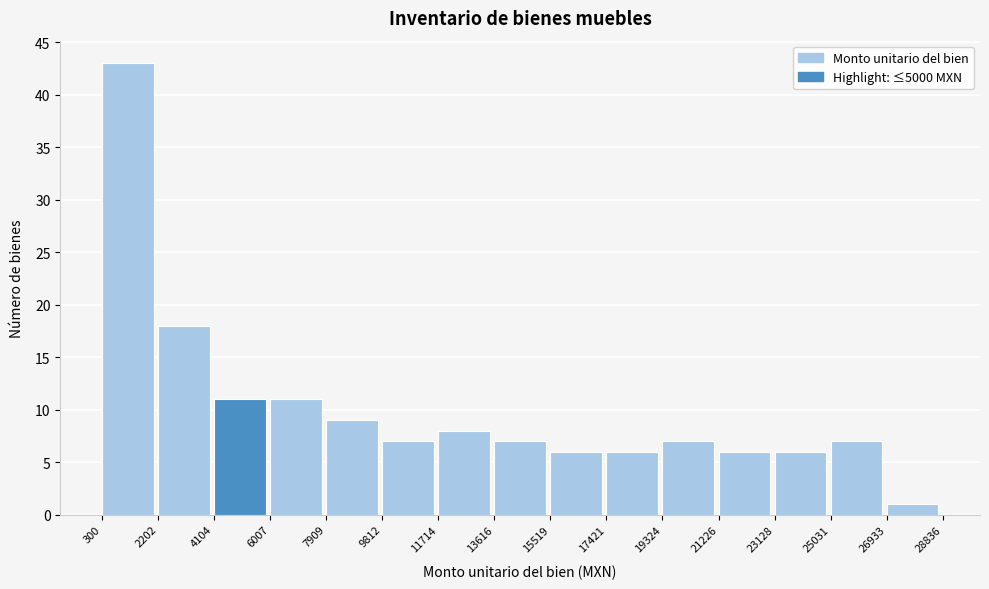

Reading left to right, list every bar in this chart as the range it spans on the x-axis followed by its height. The values are not printed on the chart, so give them approximately, as read against the axis.

300 to 2202: 43
2202 to 4104: 18
4104 to 6007: 11
6007 to 7909: 11
7909 to 9812: 9
9812 to 11714: 7
11714 to 13616: 8
13616 to 15519: 7
15519 to 17421: 6
17421 to 19324: 6
19324 to 21226: 7
21226 to 23128: 6
23128 to 25031: 6
25031 to 26933: 7
26933 to 28836: 1